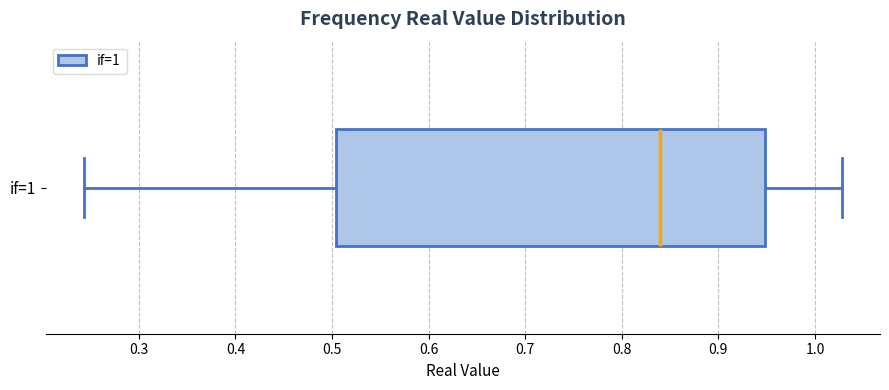

Read this box plot against the x-axis: the position of the median line, the range covered by the box, and the ends of both whiskers. The values are not printed on the chart, so give them approximately, as read against the axis.

median 0.84, box 0.50 to 0.95, whiskers 0.24 to 1.03